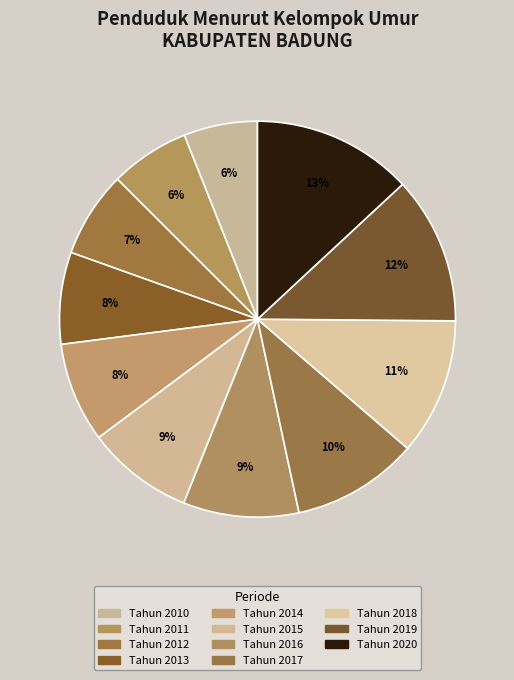

Which category has the biggest portion of the pie?

Tahun 2020